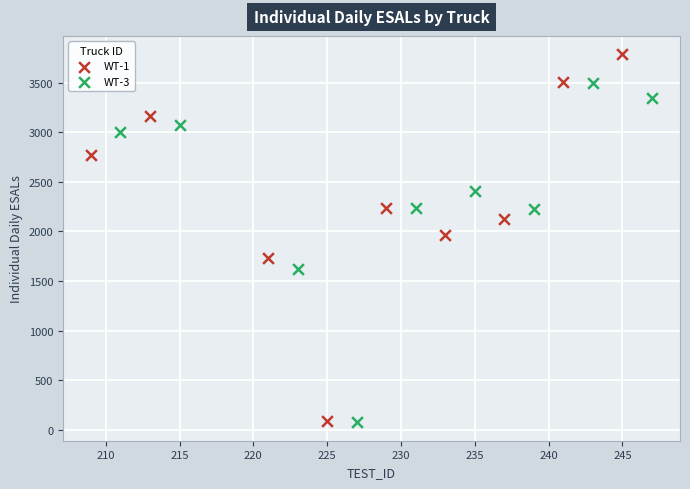

What are all the series names shown in the legend?

WT-1, WT-3